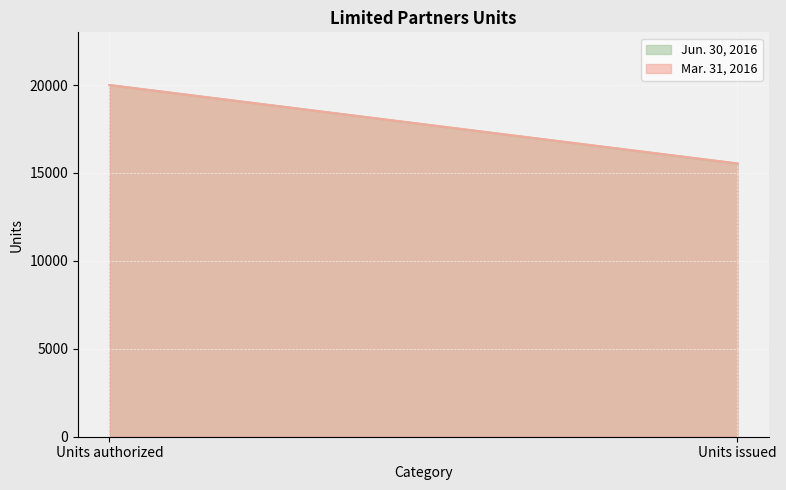

What are all the series names shown in the legend?

Jun. 30, 2016, Mar. 31, 2016